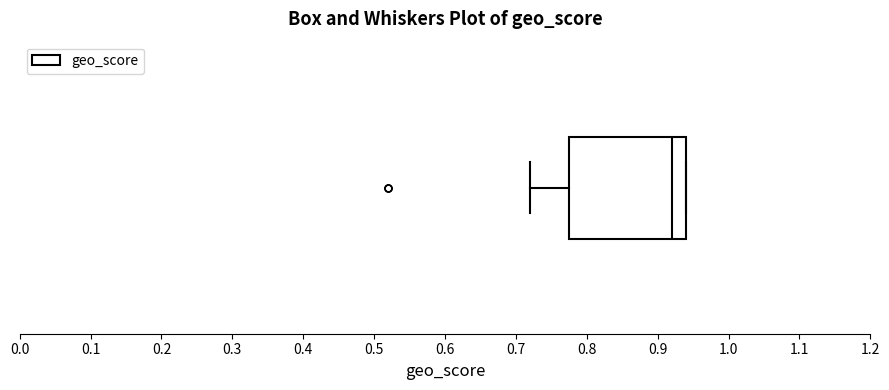

Transcribe this box plot: give where the median line is, the range the box spans, and where the two whiskers end, as read against the x-axis. The values are not printed on the chart, so give them approximately, as read against the axis.

median 0.92, box 0.78 to 0.94, whiskers 0.72 to 0.94